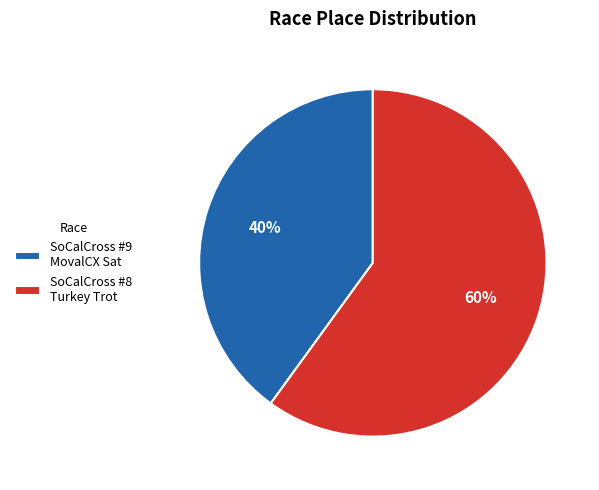

What is the majority slice?

SoCalCross #8 Turkey Trot